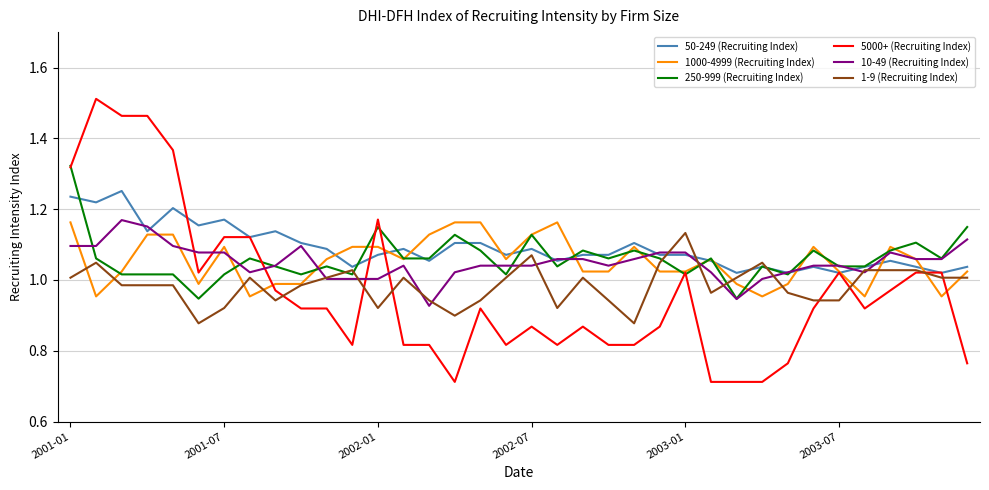

Which series has the largest range (max minus min)?

5000+ (Recruiting Index)